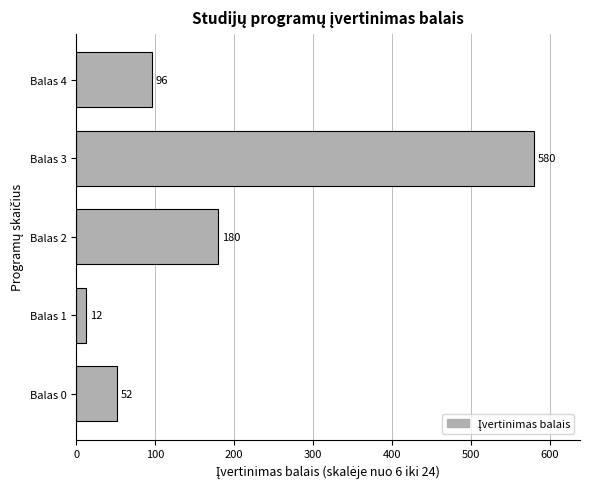

Reading bottom to top, list all the values displayed in this chart.

52	12	180	580	96